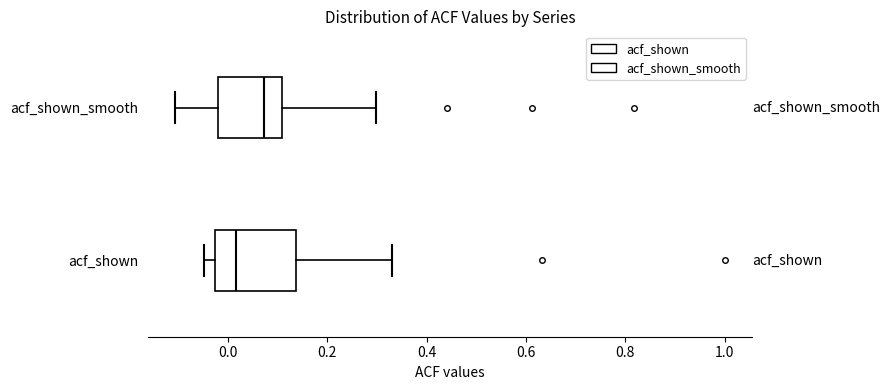

Reading bottom to top, read every box against the x-axis: the position of its median line, the range the box covers, and the ends of its whiskers. The values are not printed on the chart, so give them approximately, as read against the axis.

acf_shown: median 0.02, box -0.02 to 0.14, whiskers -0.04 to 0.34
acf_shown_smooth: median 0.08, box -0.02 to 0.12, whiskers -0.10 to 0.30